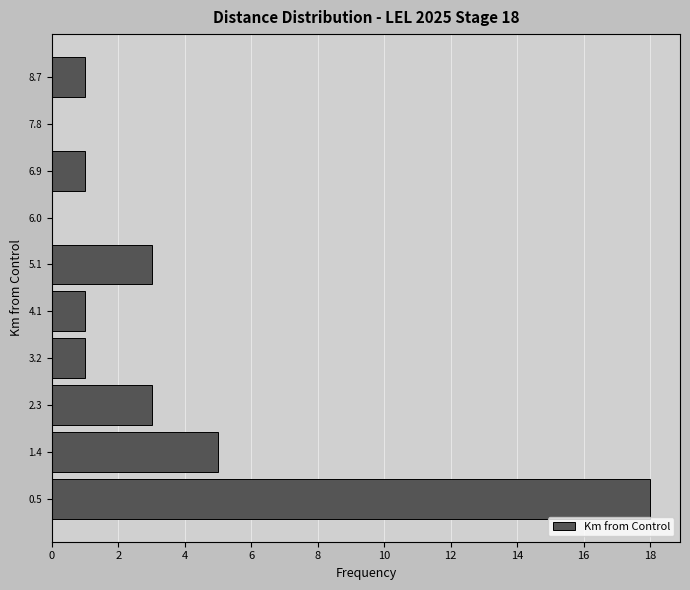

Which range on the y-axis has the longest bar?

0.00 to 0.92